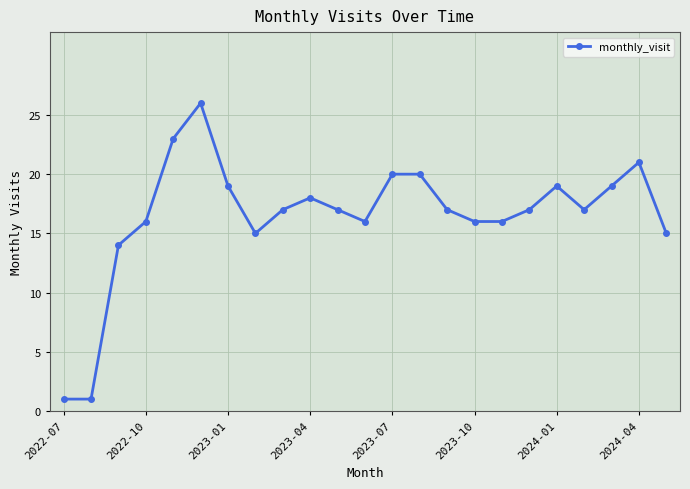

True or false: there are more than 0 points higher than both neighbors.

True